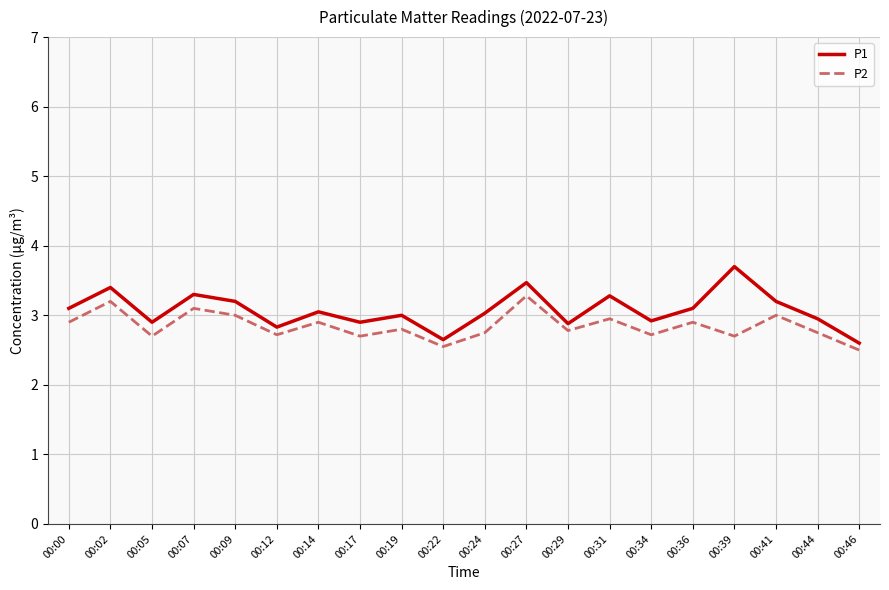

How many lines are shown in the chart?

2